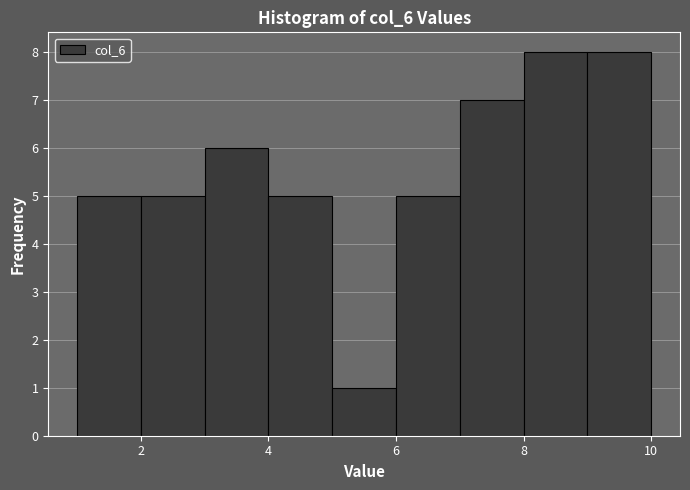

Reading left to right, transcribe this chart: for each bar, give the range it covers on the x-axis and its height. The values are not printed on the chart, so give them approximately, as read against the axis.

1 to 2: 5
2 to 3: 5
3 to 4: 6
4 to 5: 5
5 to 6: 1
6 to 7: 5
7 to 8: 7
8 to 9: 8
9 to 10: 8